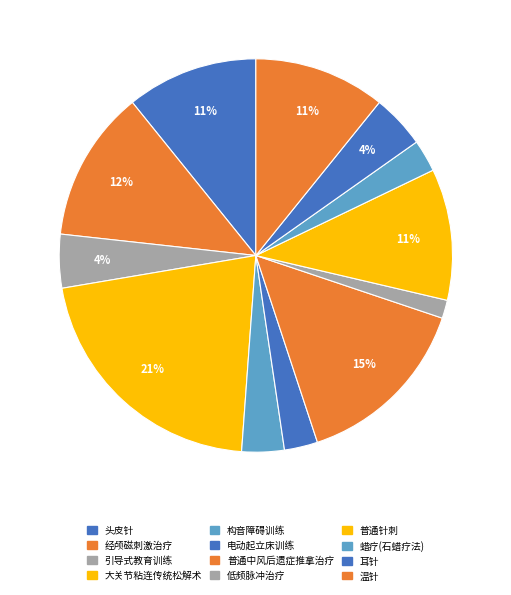

To the nearest percent, what percentage of the pie is 头皮针?

11%